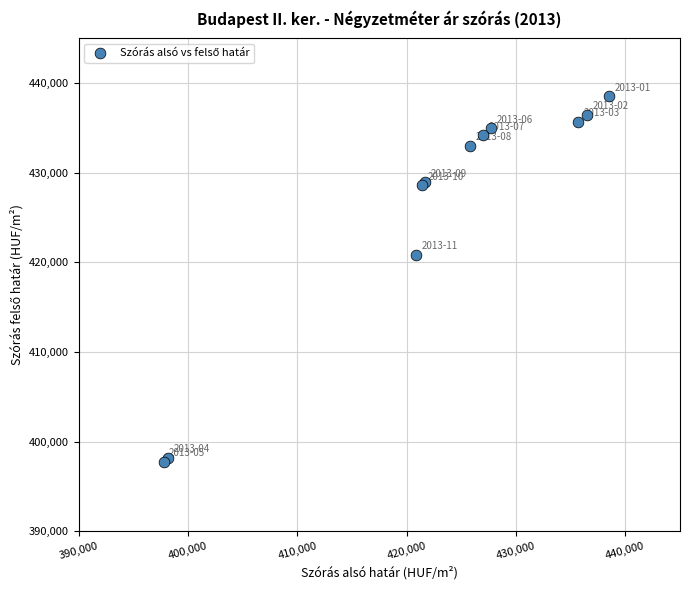

What Y value in the scatter plot is closest to 418149?

420841